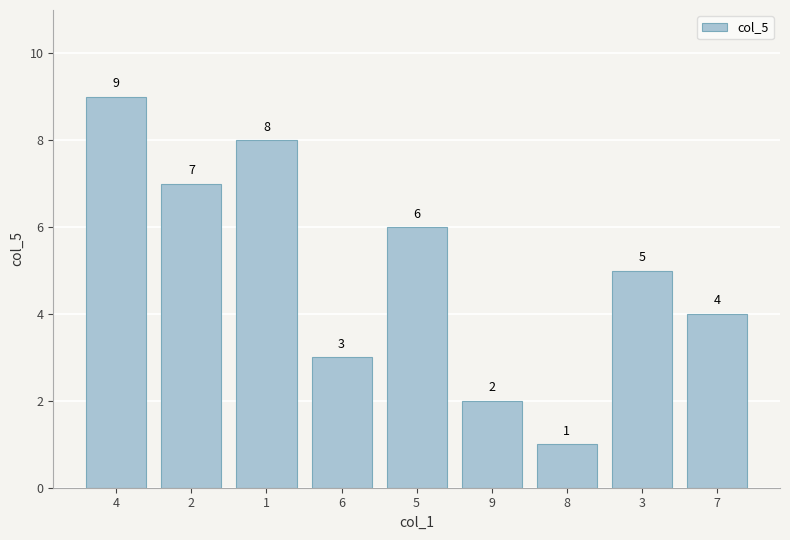

Reading right to left, transcribe all the data shown in this chart.

4	5	1	2	6	3	8	7	9